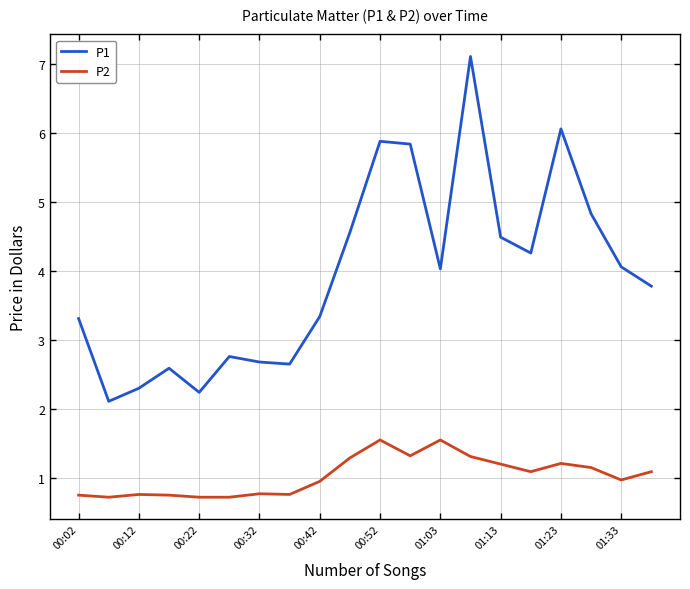

What is the lowest value of the P2 series?

0.7